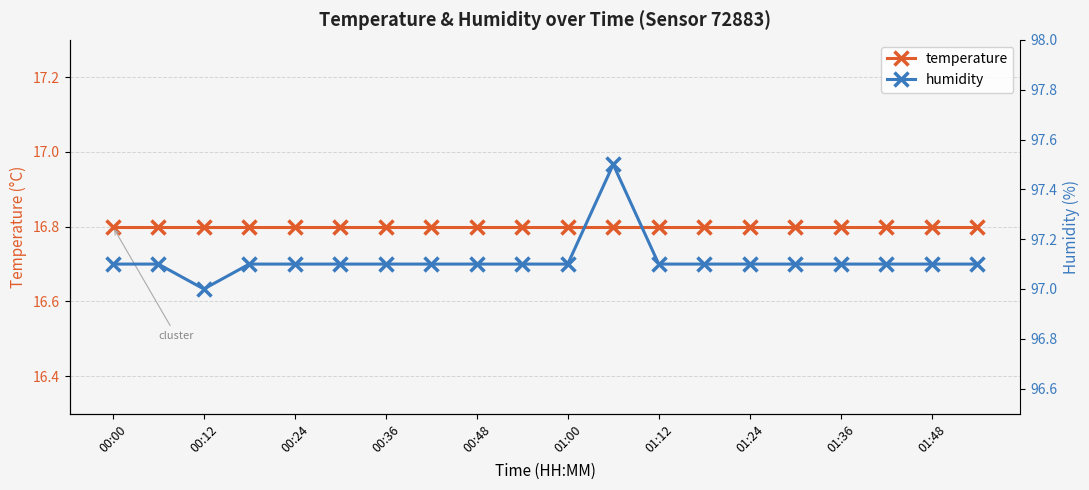

At how many categories does at least one series exceed 95?

20